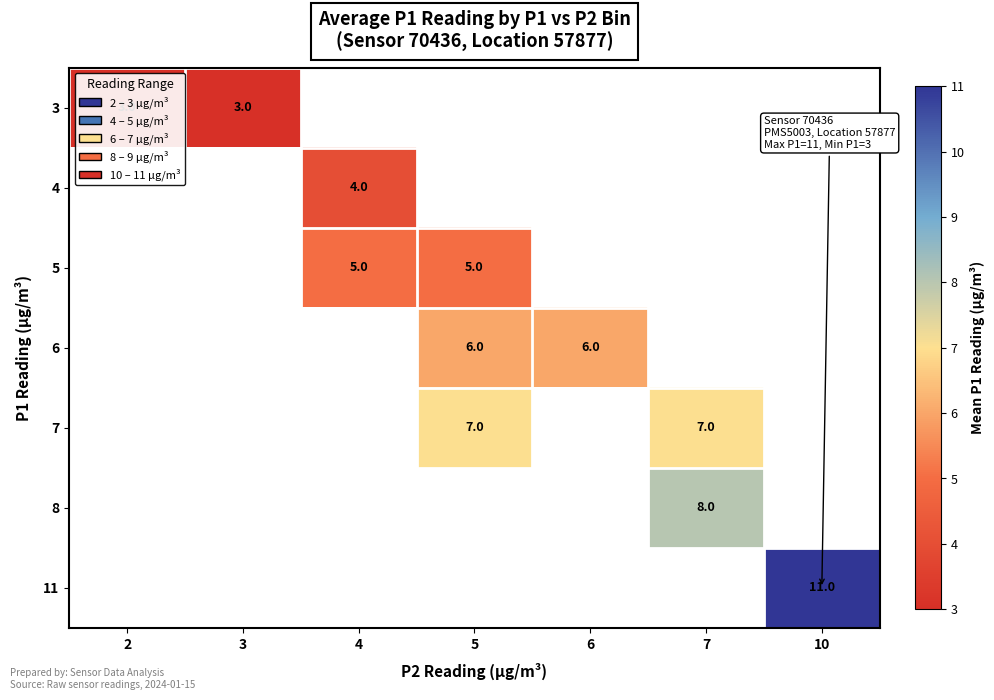

The value of 5 at 5 is 8. True or false?

False